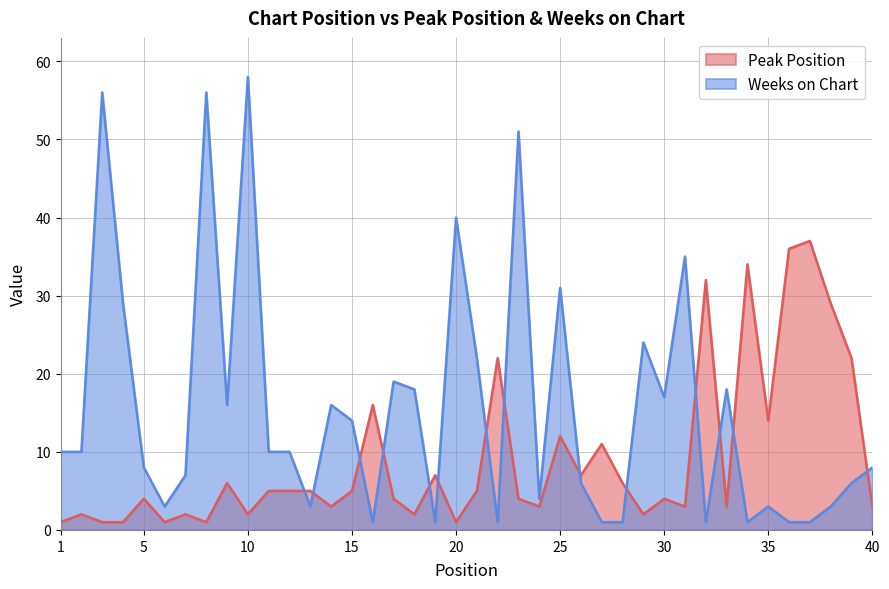

At which category does Weeks on Chart reach its first local peak?

3